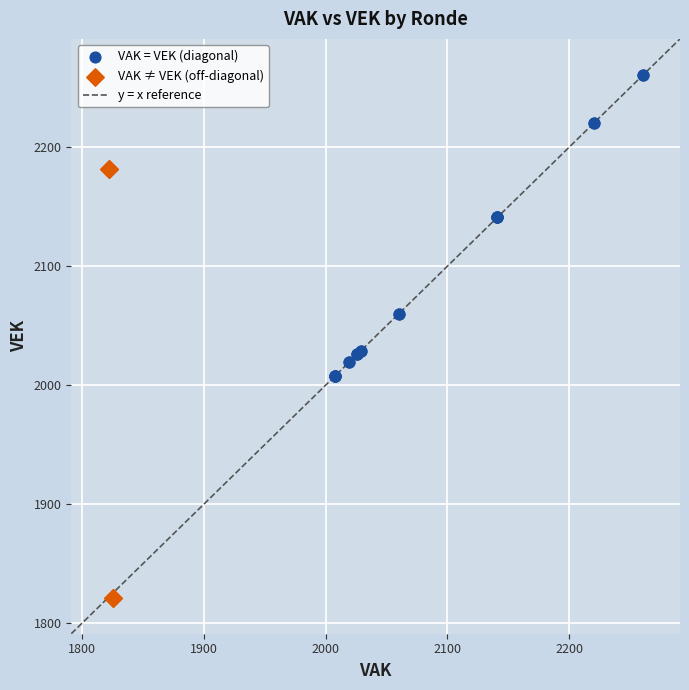

Which series reaches the maximum Y coordinate?

VAK = VEK (diagonal)